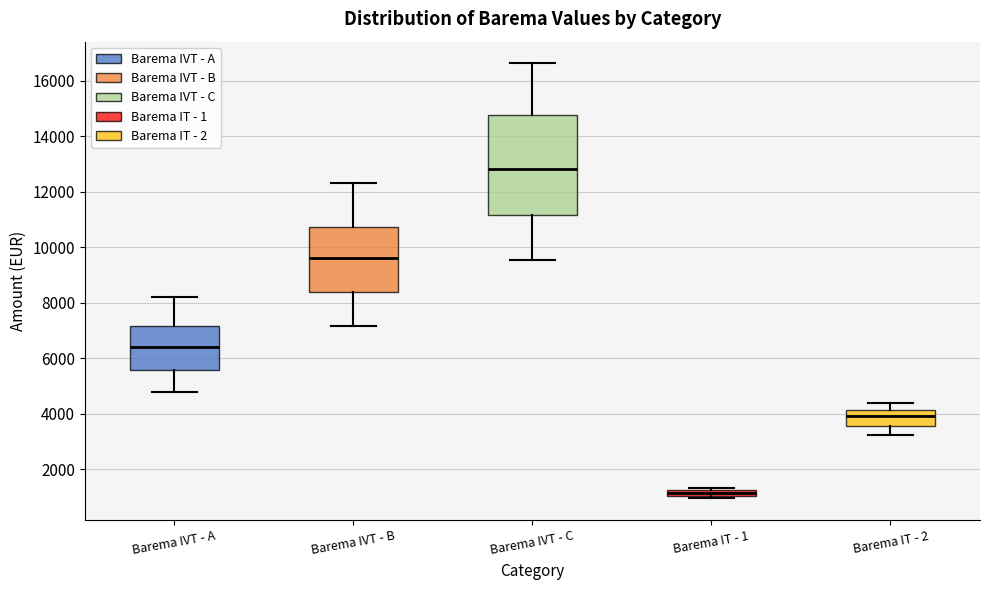

Which box is the tallest, from its lower edge to its upper edge?

Barema IVT - C